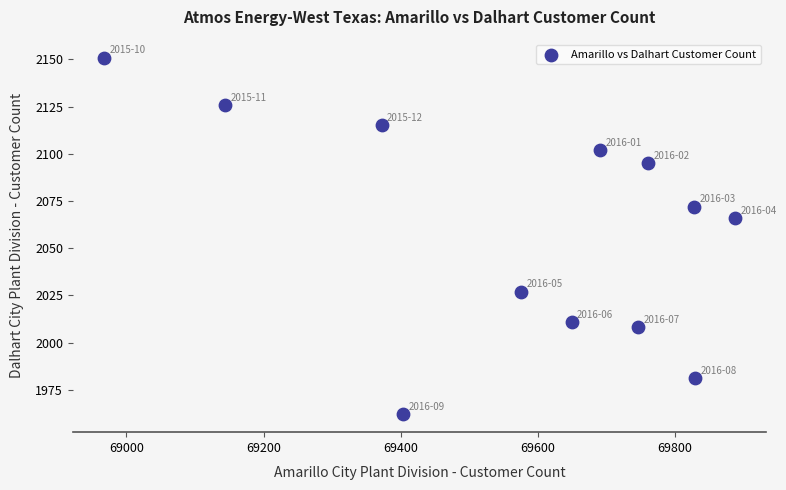

What is the range of X values (max minus min)?

919